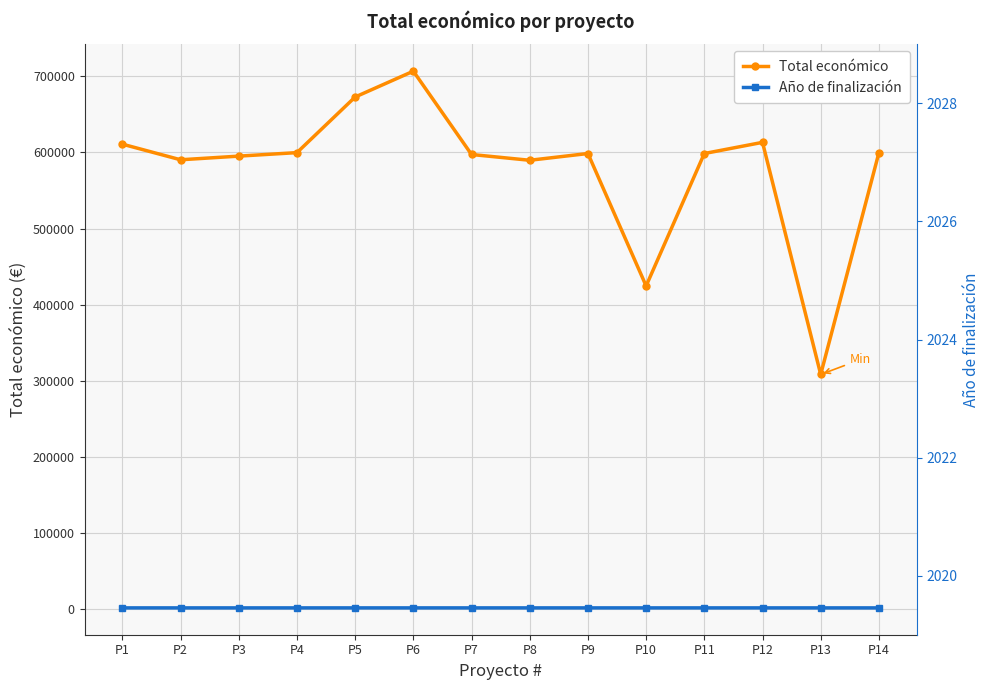

True or false: Año de finalización and Total económico cross at least once.

False